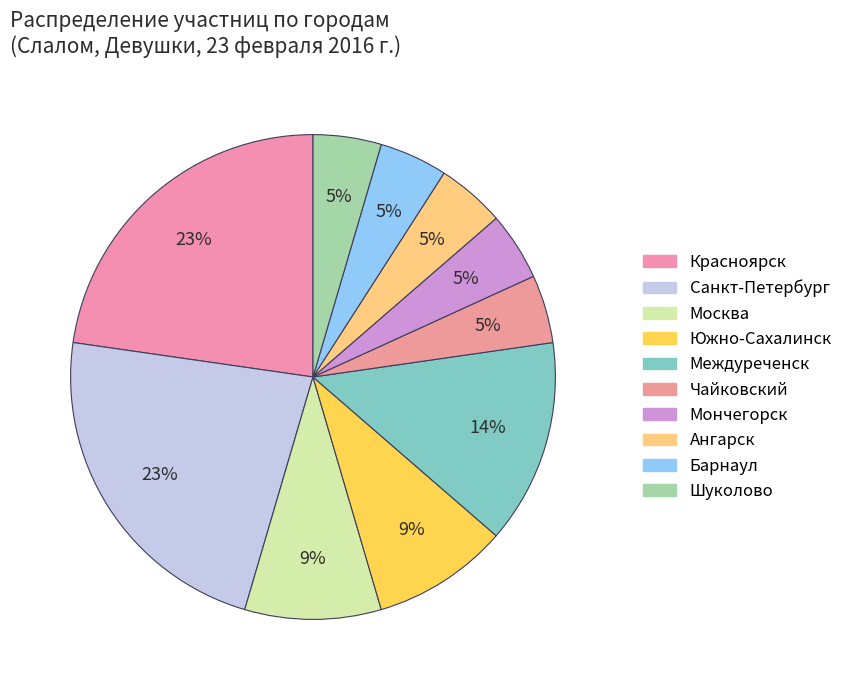

To the nearest percent, what percentage of the pie is Чайковский?

5%